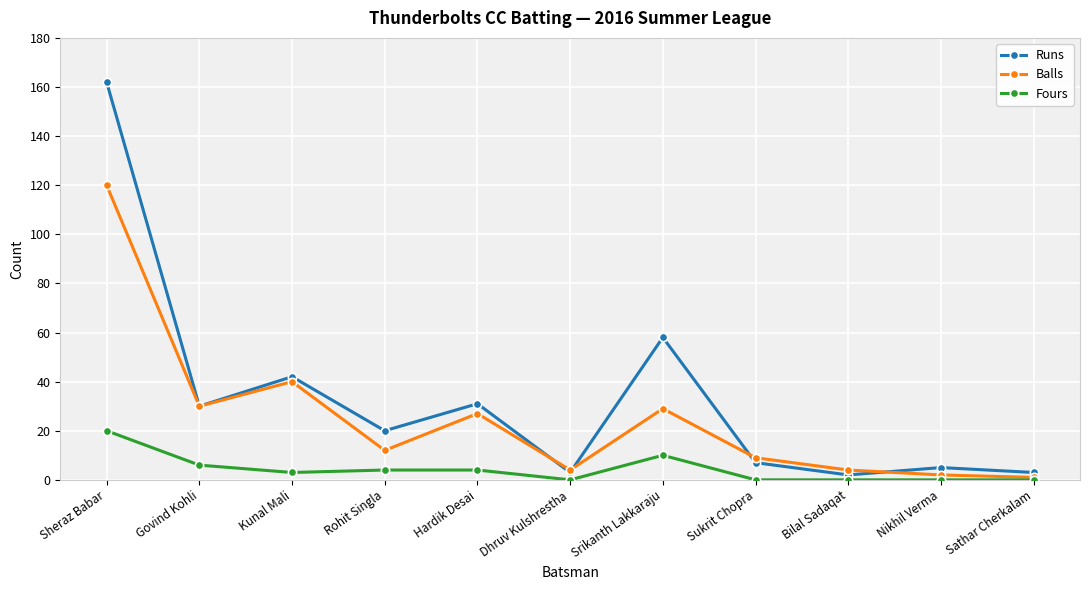

Rank the series by their maximum value, from highest to lowest.

Runs, Balls, Fours